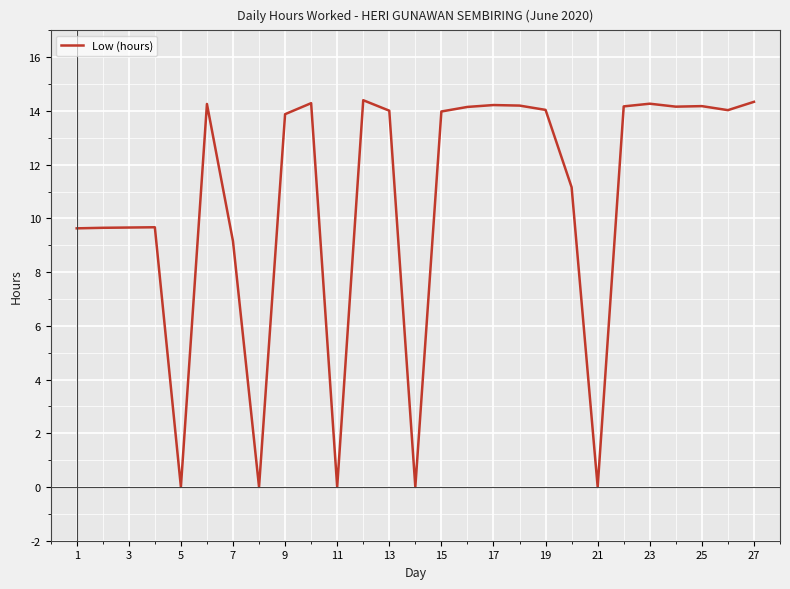

What is the greatest value displayed?

14.4